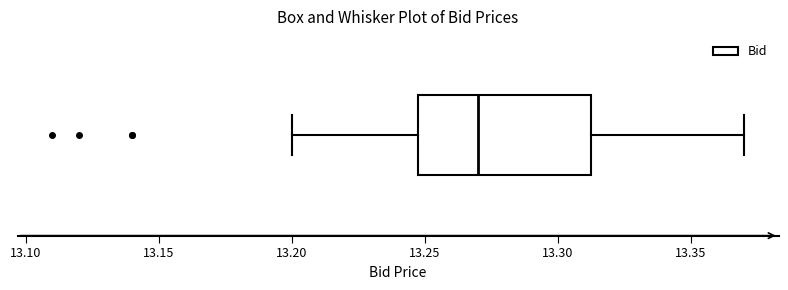

Transcribe this box plot: give where the median line is, the range the box spans, and where the two whiskers end, as read against the x-axis. The values are not printed on the chart, so give them approximately, as read against the axis.

median 13.270, box 13.250 to 13.315, whiskers 13.200 to 13.370